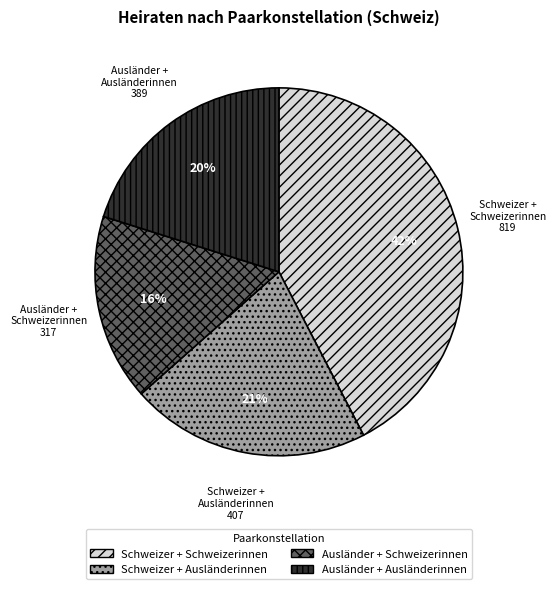

Which has a higher value, Ausländer + Ausländerinnen or Schweizer + Ausländerinnen?

Schweizer + Ausländerinnen